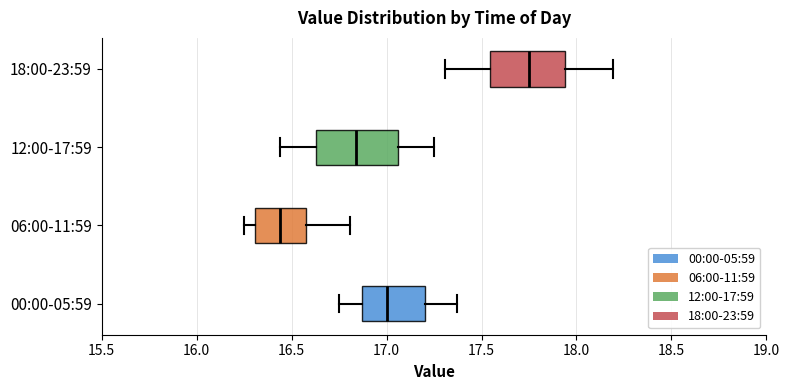

Reading bottom to top, read every box against the x-axis: the position of its median line, the range the box covers, and the ends of its whiskers. The values are not printed on the chart, so give them approximately, as read against the axis.

00:00-05:59: median 17.00, box 16.85 to 17.20, whiskers 16.75 to 17.35
06:00-11:59: median 16.45, box 16.30 to 16.60, whiskers 16.25 to 16.80
12:00-17:59: median 16.85, box 16.65 to 17.05, whiskers 16.45 to 17.25
18:00-23:59: median 17.75, box 17.55 to 17.95, whiskers 17.30 to 18.20